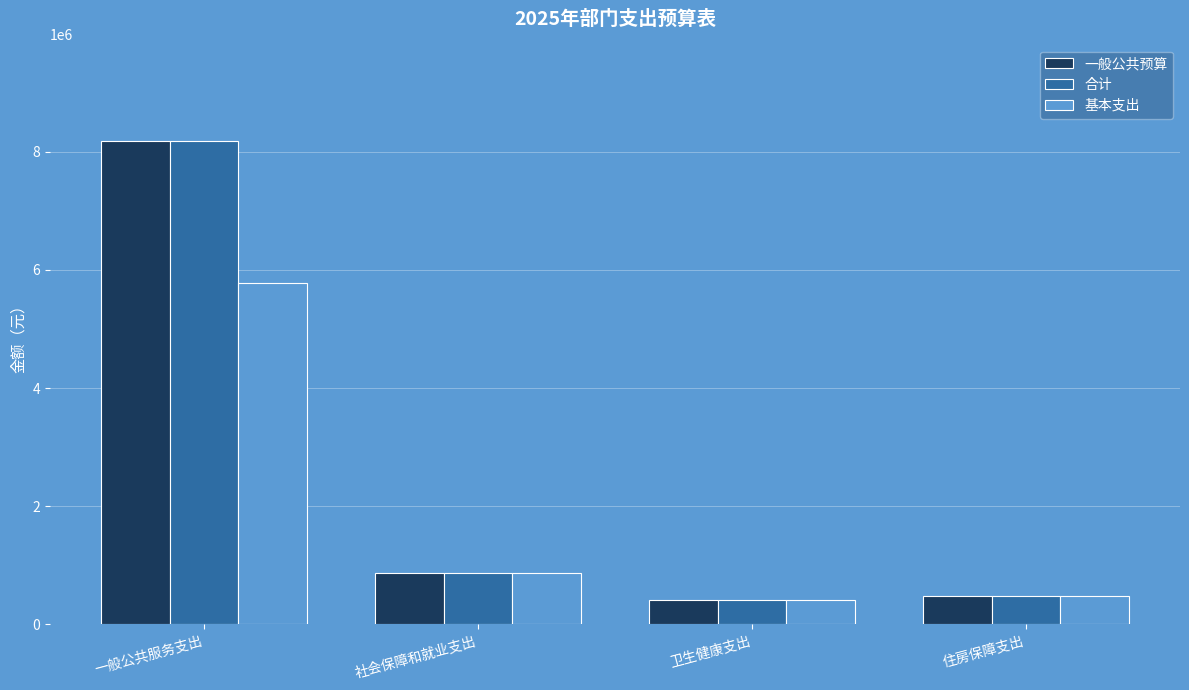

What is the label of the 2nd bar from the left?

社会保障和就业支出